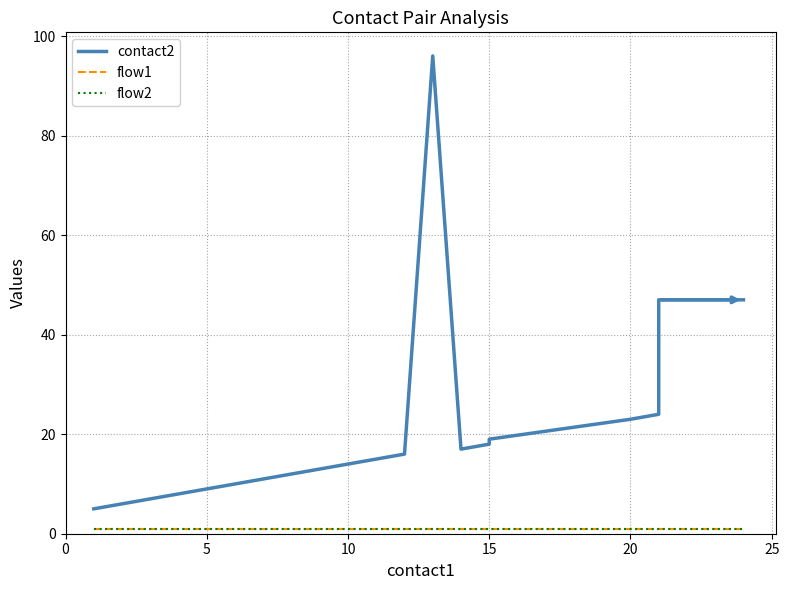

Reading right to left, transcribe all the data shown in this chart.

contact2: 47	47	24	23	19	18	17	96	16	15	14	13	12	11	10	9	8	7	6	5
flow1: 1	1	1	1	1	1	1	1	1	1	1	1	1	1	1	1	1	1	1	1
flow2: 1	1	1	1	1	1	1	1	1	1	1	1	1	1	1	1	1	1	1	1